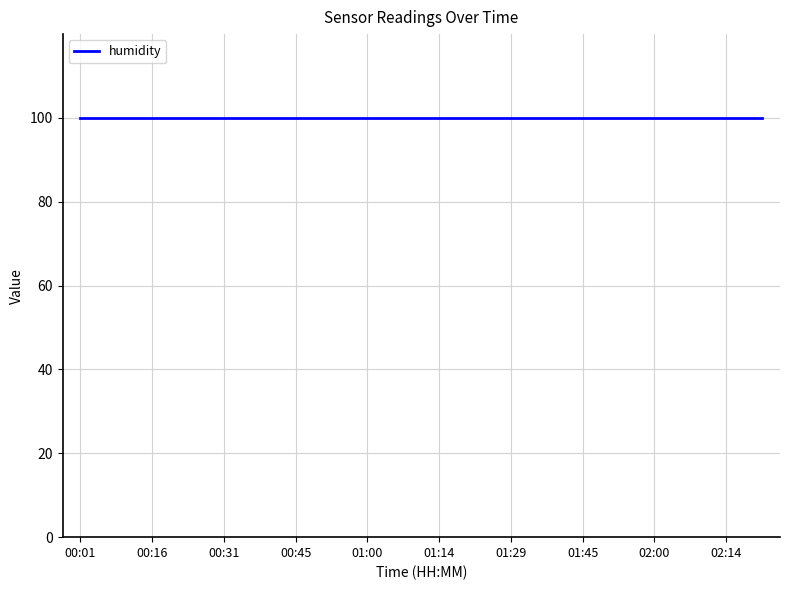

What is the highest value of the humidity series?

100.0